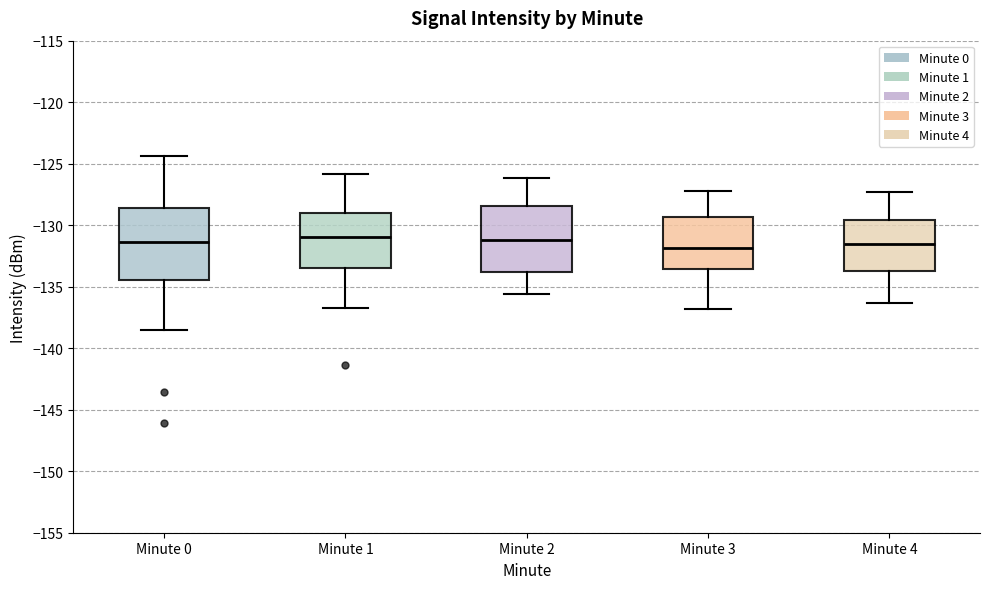

Reading left to right, read every box against the y-axis: the position of its median line, the range the box covers, and the ends of its whiskers. The values are not printed on the chart, so give them approximately, as read against the axis.

Minute 0: median -131.5, box -134.5 to -128.5, whiskers -138.5 to -124.5
Minute 1: median -131.0, box -133.5 to -129.0, whiskers -136.5 to -126.0
Minute 2: median -131.0, box -134.0 to -128.5, whiskers -135.5 to -126.0
Minute 3: median -132.0, box -133.5 to -129.5, whiskers -137.0 to -127.0
Minute 4: median -131.5, box -133.5 to -129.5, whiskers -136.5 to -127.5